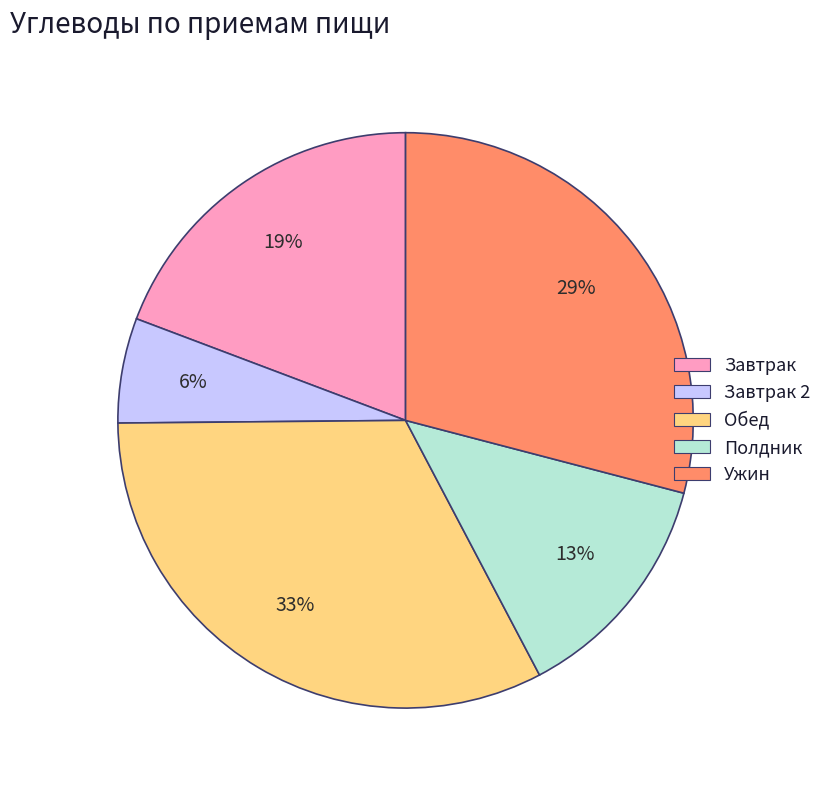

Is there a majority slice in this chart?

No